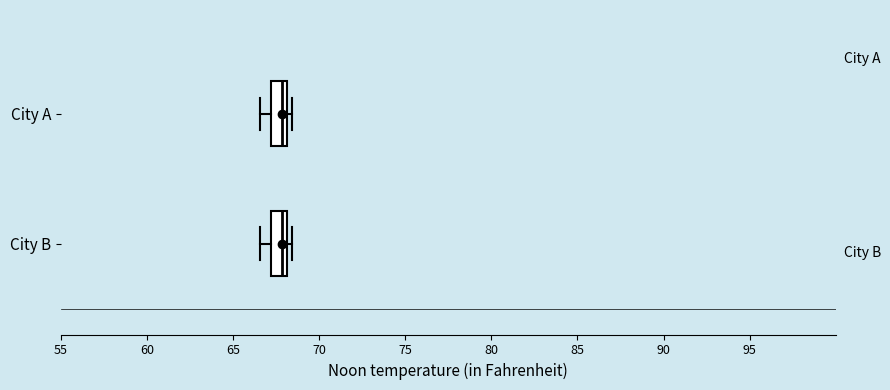

Reading bottom to top, transcribe this box plot: for each box, give where its median line is, the range the box spans, and where its two whiskers end, as read against the x-axis. The values are not printed on the chart, so give them approximately, as read against the axis.

City B: median 68.0 (just left of the box's right edge), box 67.0 to 68.0, whiskers 66.5 to 68.5
City A: median 68.0 (just left of the box's right edge), box 67.0 to 68.0, whiskers 66.5 to 68.5